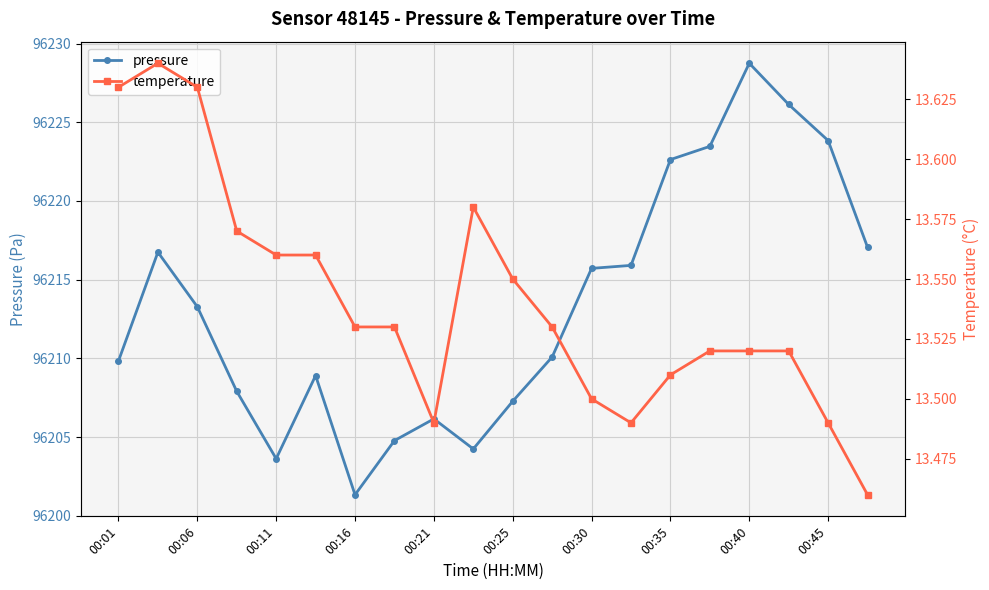

At which category does pressure reach its first local valley?

00:11